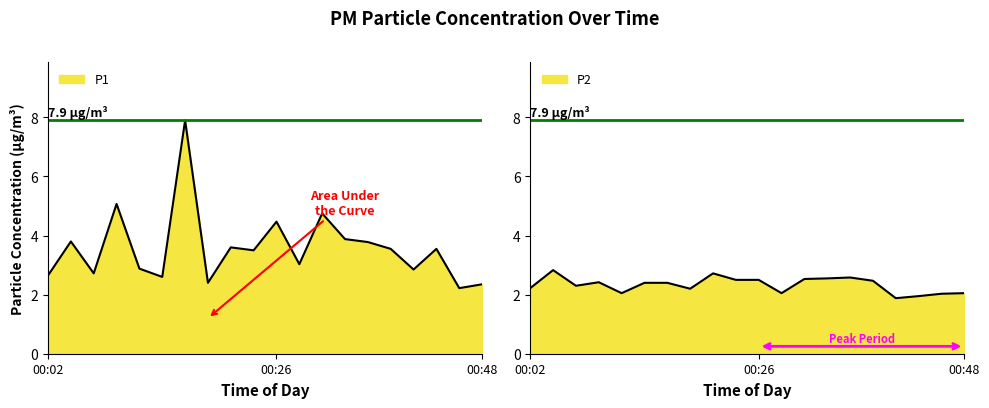

Is the value of P2 at 00:11 greater than the value of P1 at 00:02?

No